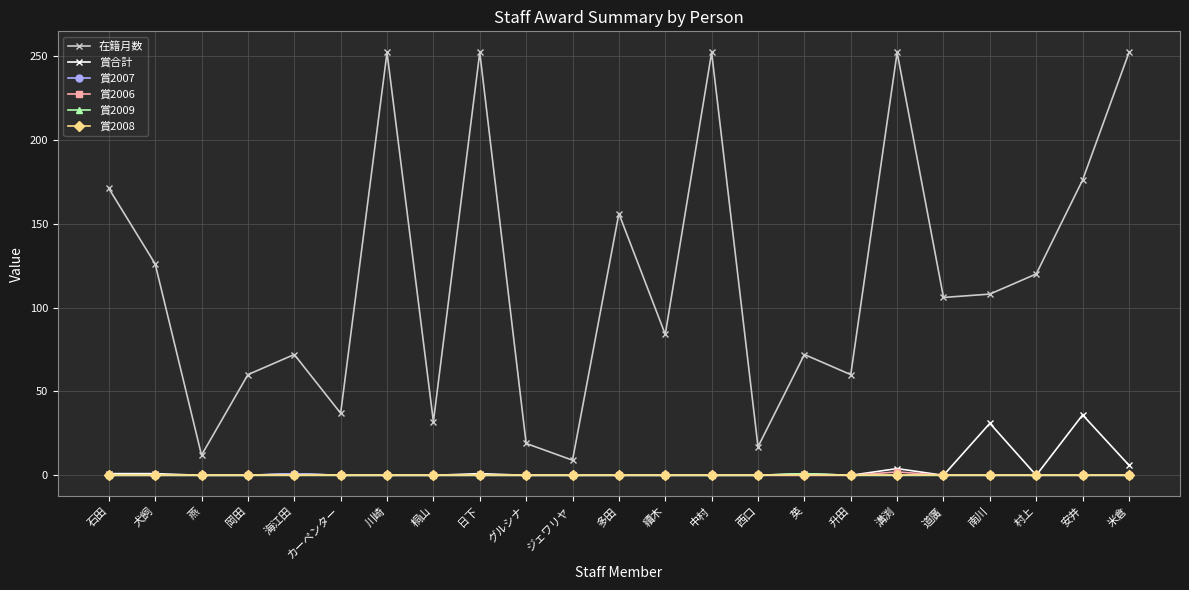

What is the sum of all 賞2009 values?

1